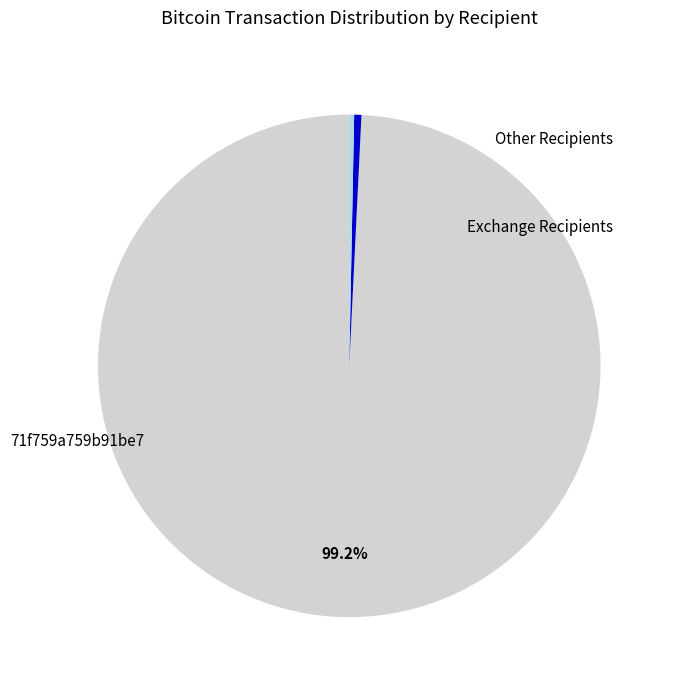

Which slice is the largest?

71f759a759b91be7